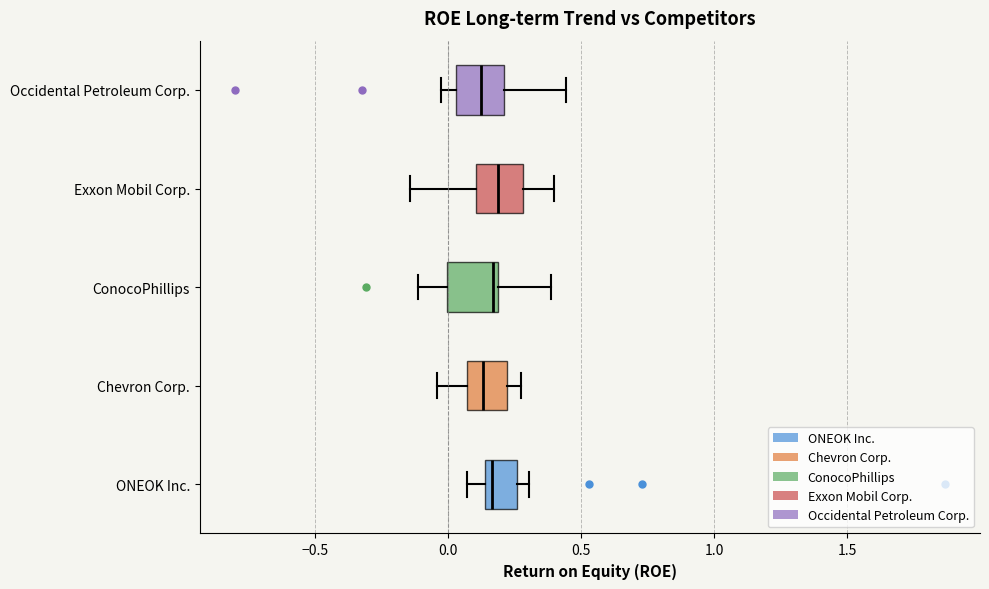

Reading bottom to top, transcribe this box plot: for each box, give where its median line is, the range the box spans, and where its two whiskers end, as read against the x-axis. The values are not printed on the chart, so give them approximately, as read against the axis.

ONEOK Inc.: median 0.15 (just right of the box's left edge), box 0.15 to 0.25, whiskers 0.05 to 0.30
Chevron Corp.: median 0.15, box 0.05 to 0.20, whiskers -0.05 to 0.30
ConocoPhillips: median 0.15, box 0.00 to 0.20, whiskers -0.10 to 0.40
Exxon Mobil Corp.: median 0.20, box 0.10 to 0.30, whiskers -0.15 to 0.40
Occidental Petroleum Corp.: median 0.15, box 0.05 to 0.20, whiskers -0.05 to 0.45